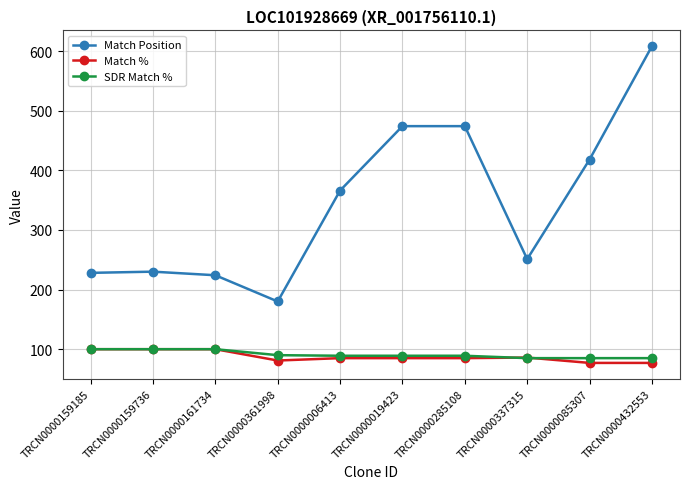

What is the difference between the maximum and second lowest values in the Match Position series?

384